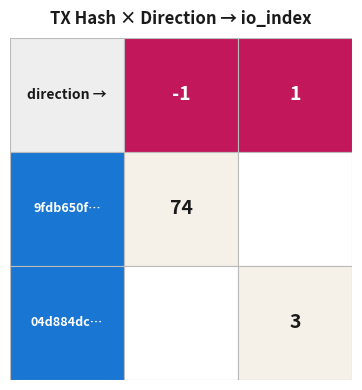

True or false: 9fdb650fc6c4a763b50bdb50c26fd315bf39835 has a value of 25 at io_index.

False